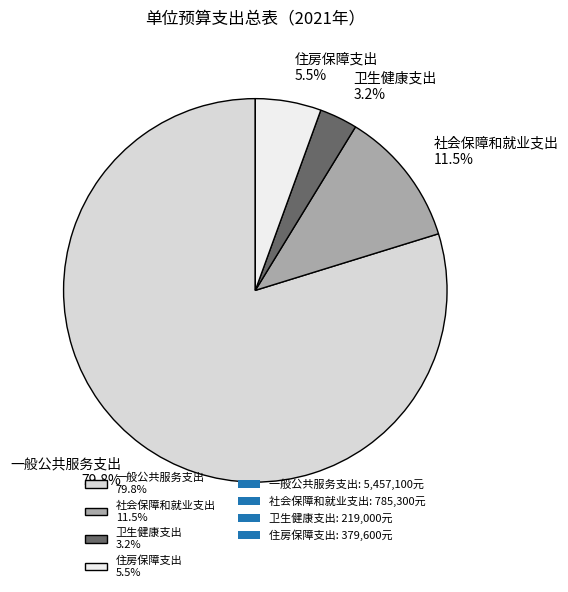

What percentage is the 卫生健康支出 slice, to the nearest percent?

3%